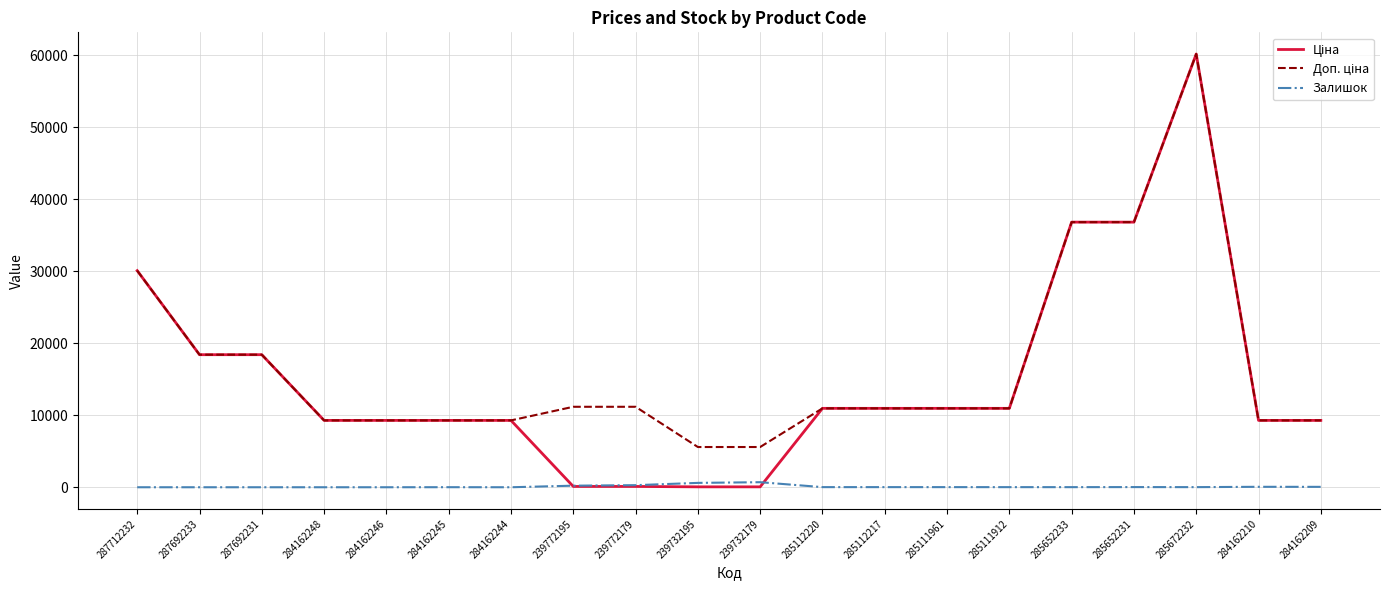

What position from the right is 284162209?

1